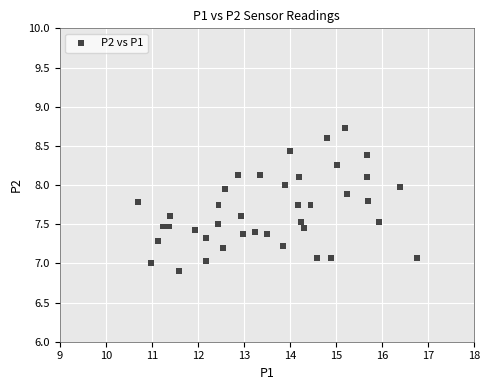

What is the range of Y values (max minus min)?

1.8